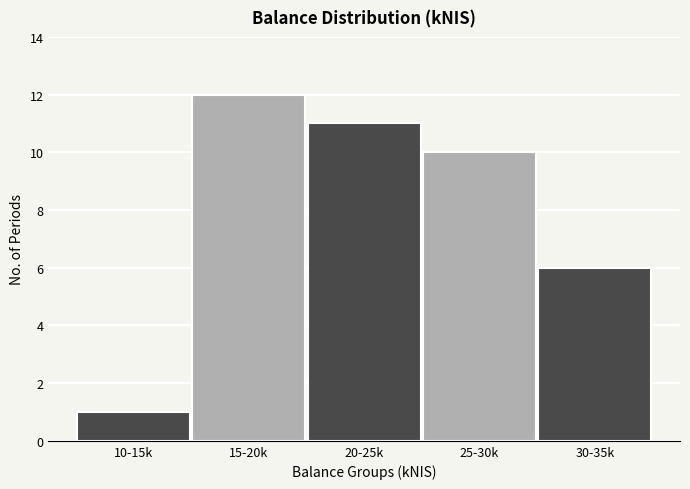

Reading left to right, transcribe all the data shown in this chart.

10-15k=1	15-20k=12	20-25k=11	25-30k=10	30-35k=6